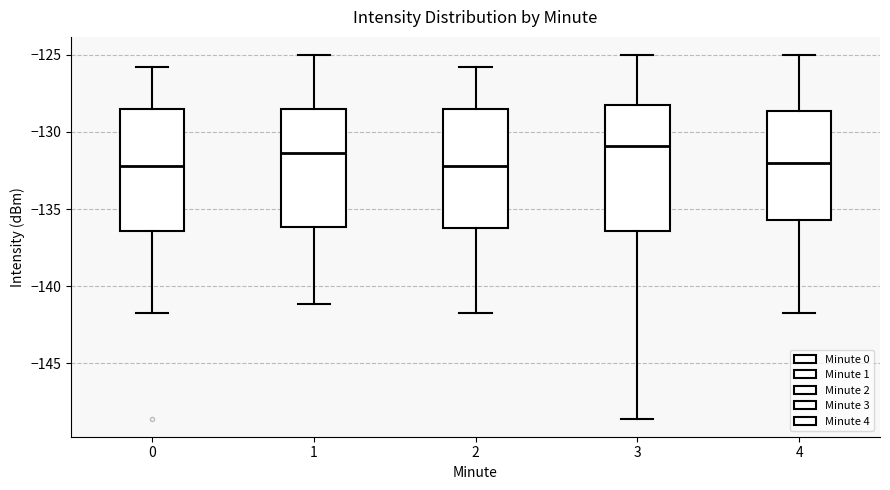

Reading left to right, transcribe this box plot: for each box, give where its median line is, the range the box spans, and where its two whiskers end, as read against the y-axis. The values are not printed on the chart, so give them approximately, as read against the axis.

0: median -132.0, box -136.5 to -128.5, whiskers -141.5 to -126.0
1: median -131.5, box -136.0 to -128.5, whiskers -141.0 to -125.0
2: median -132.0, box -136.0 to -128.5, whiskers -141.5 to -126.0
3: median -131.0, box -136.5 to -128.5, whiskers -148.5 to -125.0
4: median -132.0, box -135.5 to -128.5, whiskers -141.5 to -125.0